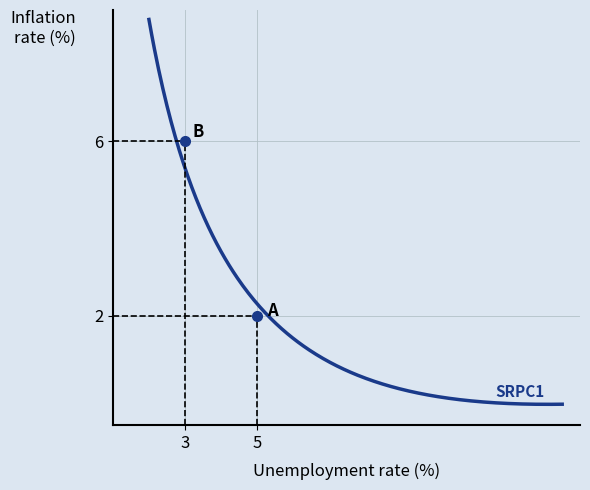

What is the maximum value shown in the chart?

8.8